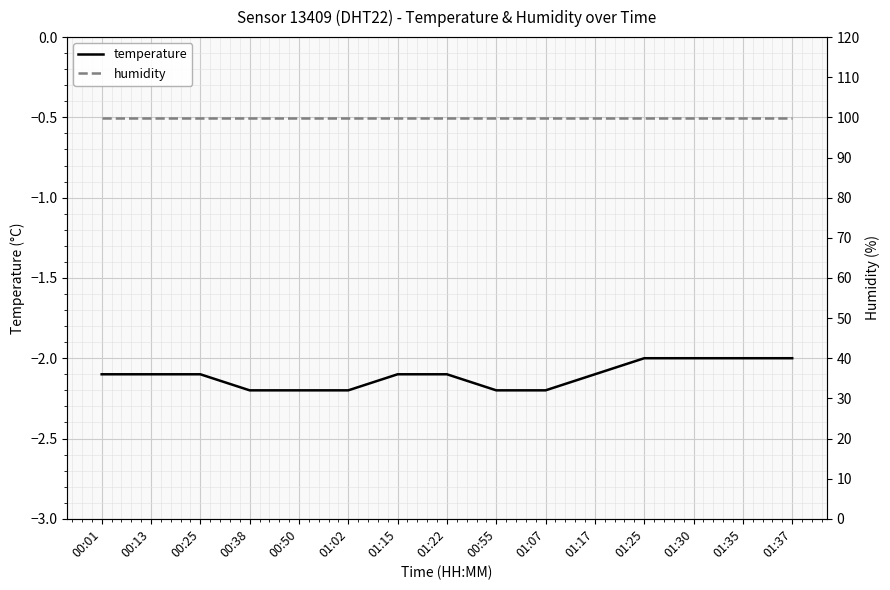

What position from the right is 01:35?

2